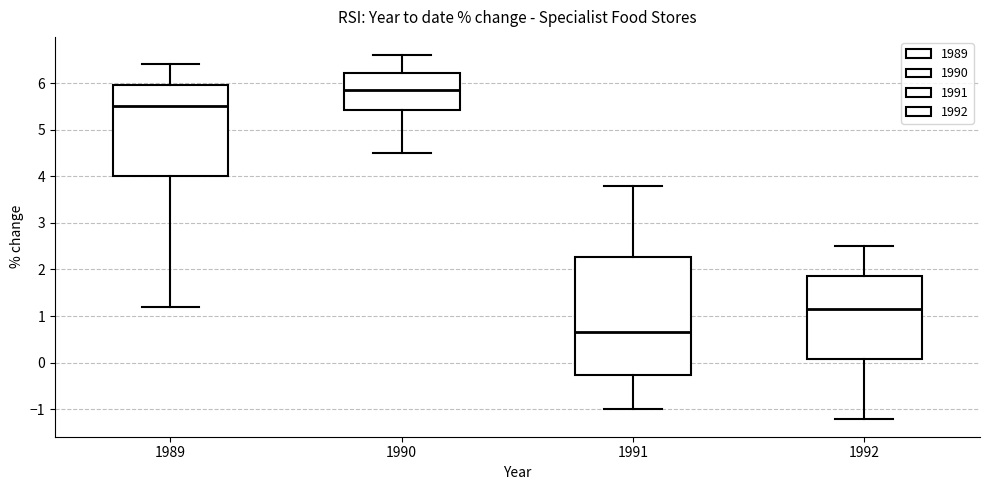

Which box's median line is the lowest?

1991